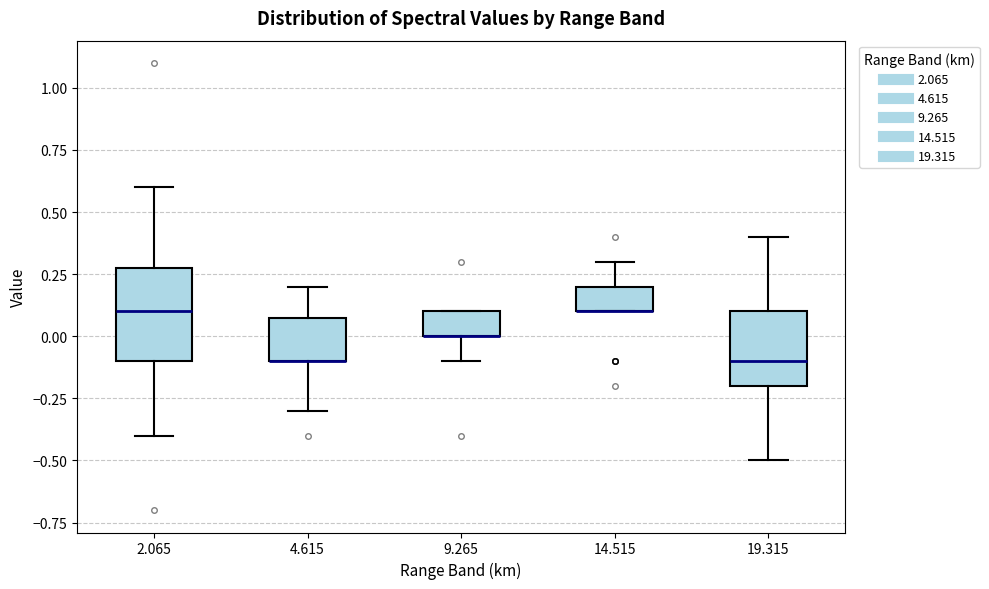

Which box is the tallest, from its lower edge to its upper edge?

2.065